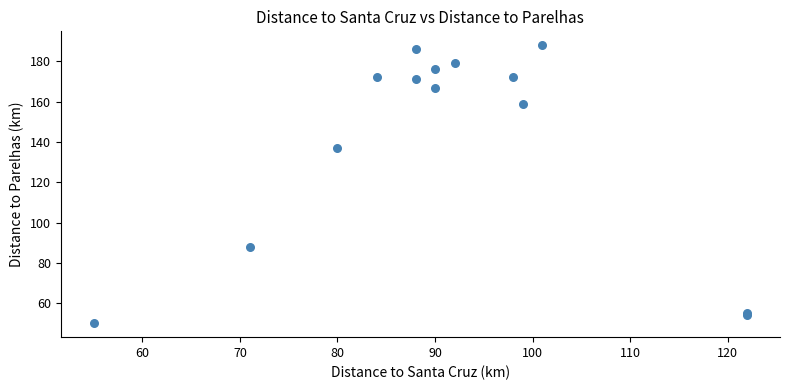

What Y value in the scatter plot is closest to 119?

137